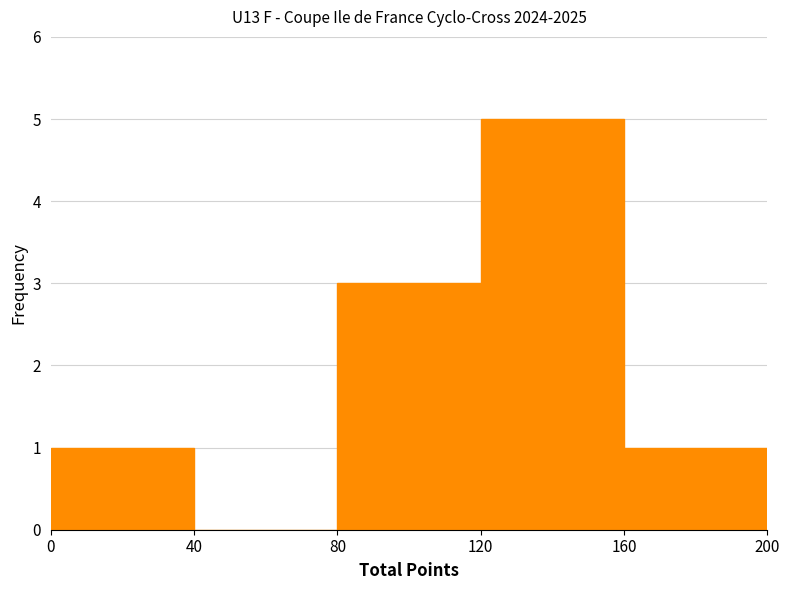

Reading left to right, list every bar in this chart as the range it spans on the x-axis followed by its height. The values are not printed on the chart, so give them approximately, as read against the axis.

0 to 40: 1
40 to 80: 0
80 to 120: 3
120 to 160: 5
160 to 200: 1